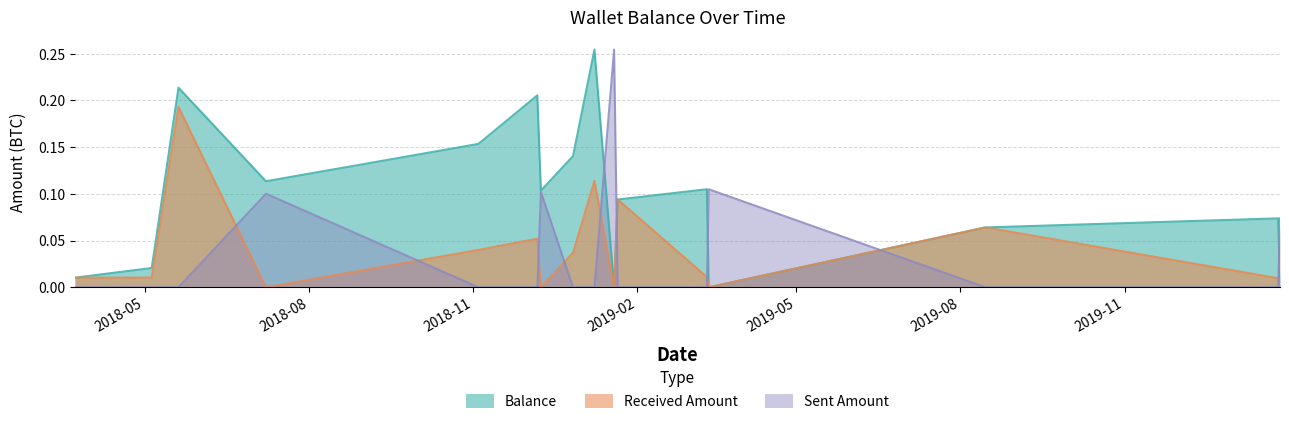

How many lines are shown in the chart?

3